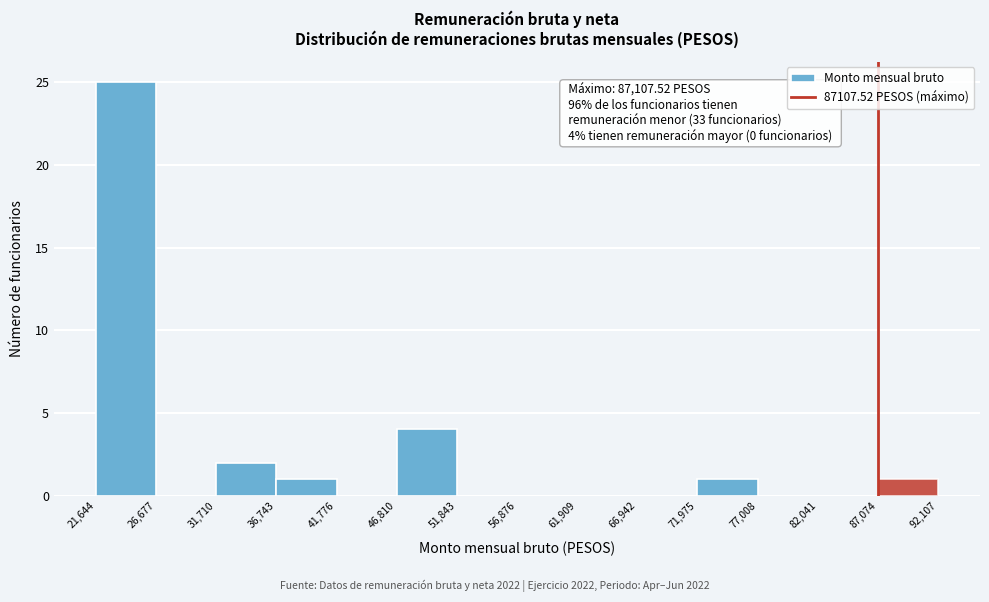

Which range on the x-axis has the tallest bar?

21,644 to 26,677